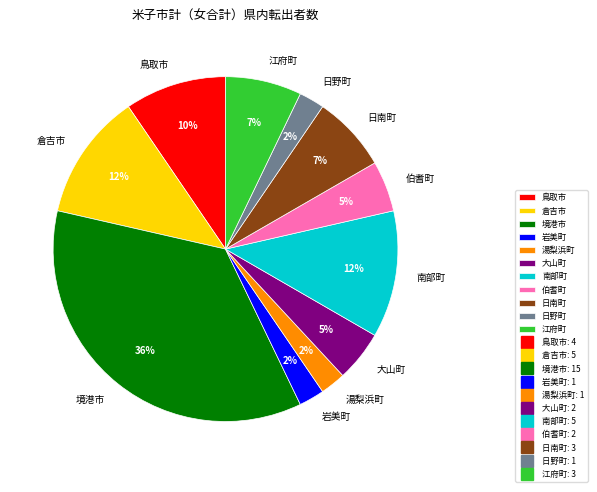

To the nearest percent, what is the average slice percentage?

9%